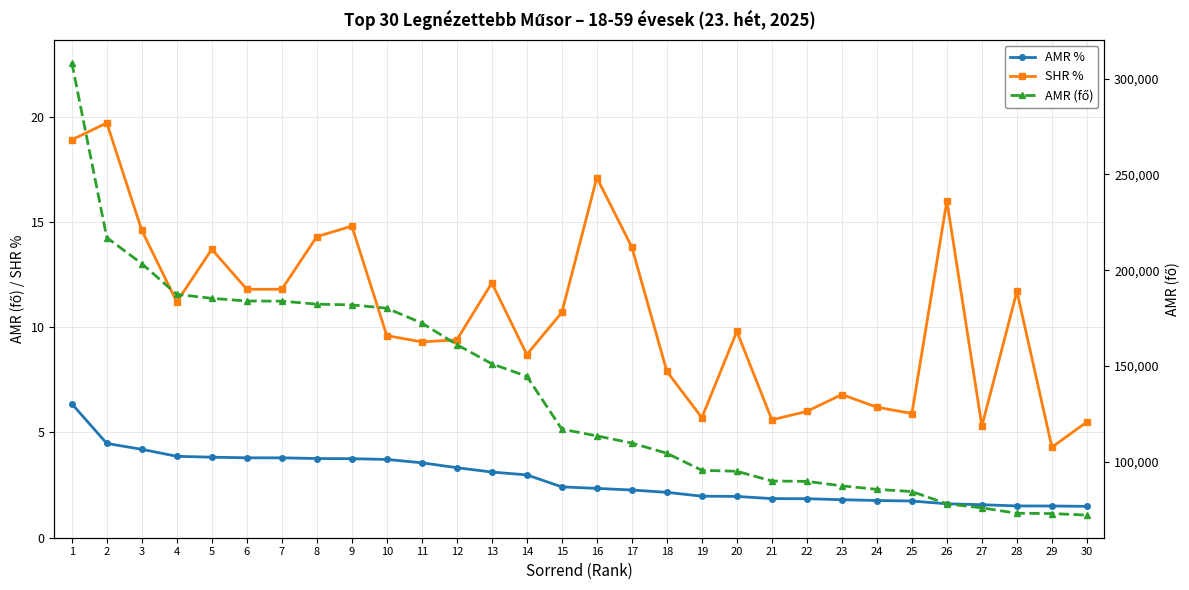

What is the approximate value of SHR % at 27?

5.3